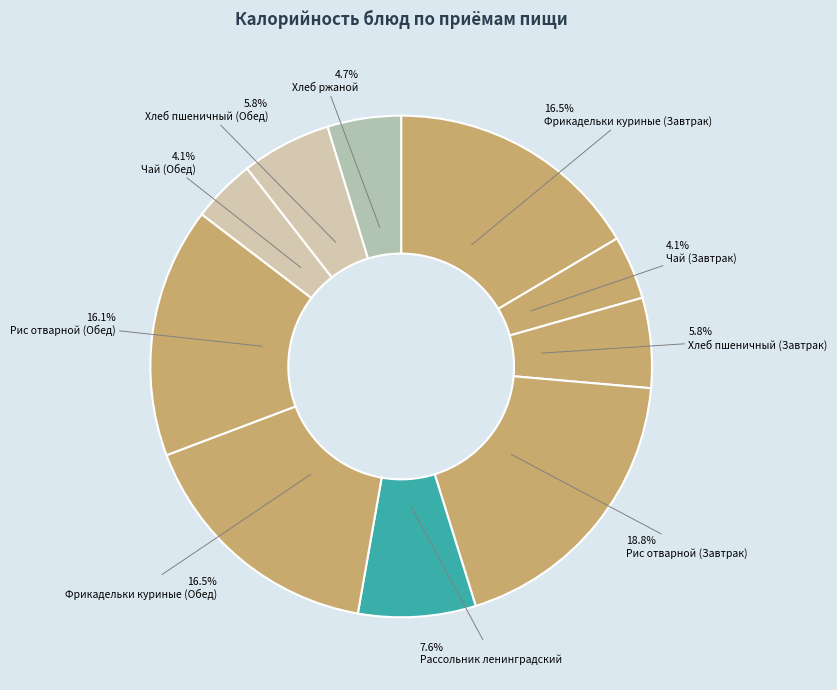

Is there a majority slice in this chart?

No